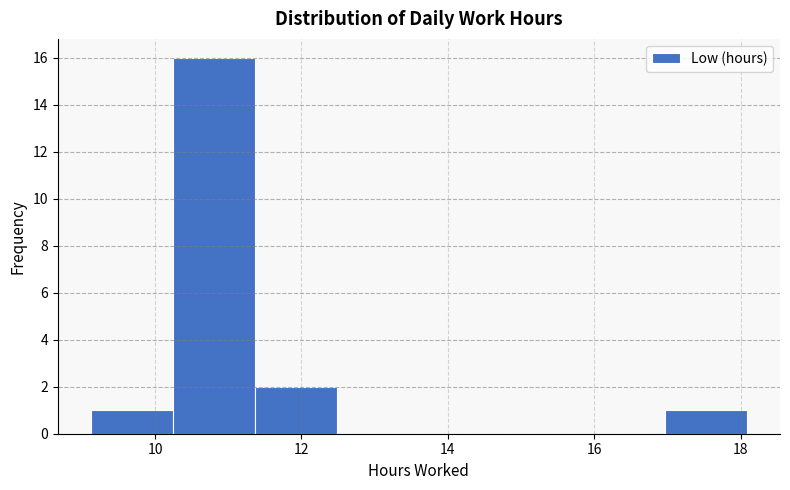

Reading left to right, list every bar in this chart as the range it spans on the x-axis followed by its height. Neither the bar edges nor the heights are printed on the chart, so give them approximately, as read against the axes.

9.2 to 10.2: 1
10.2 to 11.4: 16
11.4 to 12.4: 2
12.4 to 13.6: 0
13.6 to 14.8: 0
14.8 to 15.8: 0
15.8 to 17.0: 0
17.0 to 18.0: 1